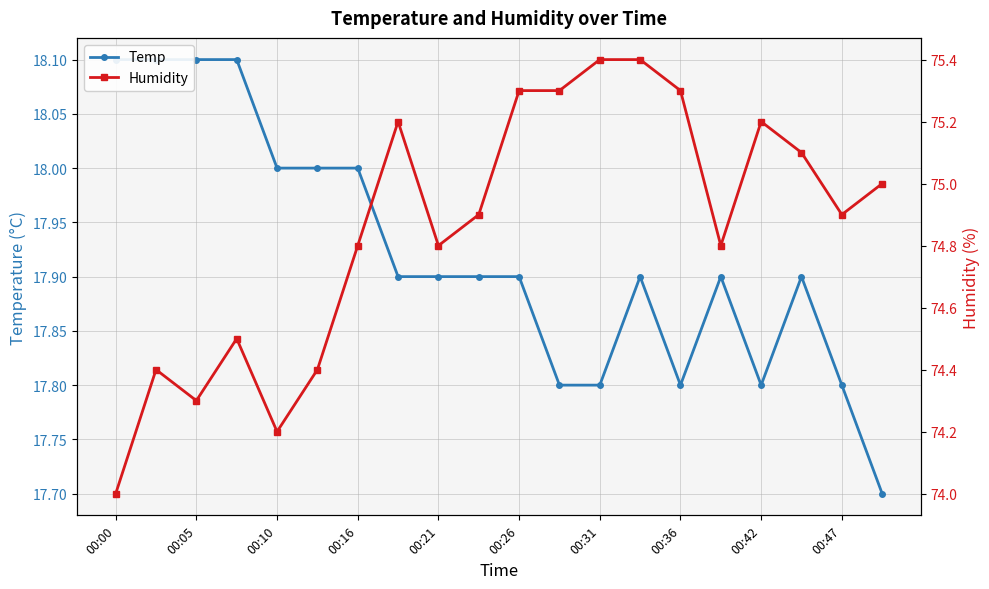

What is the minimum value for Humidity?

74.0